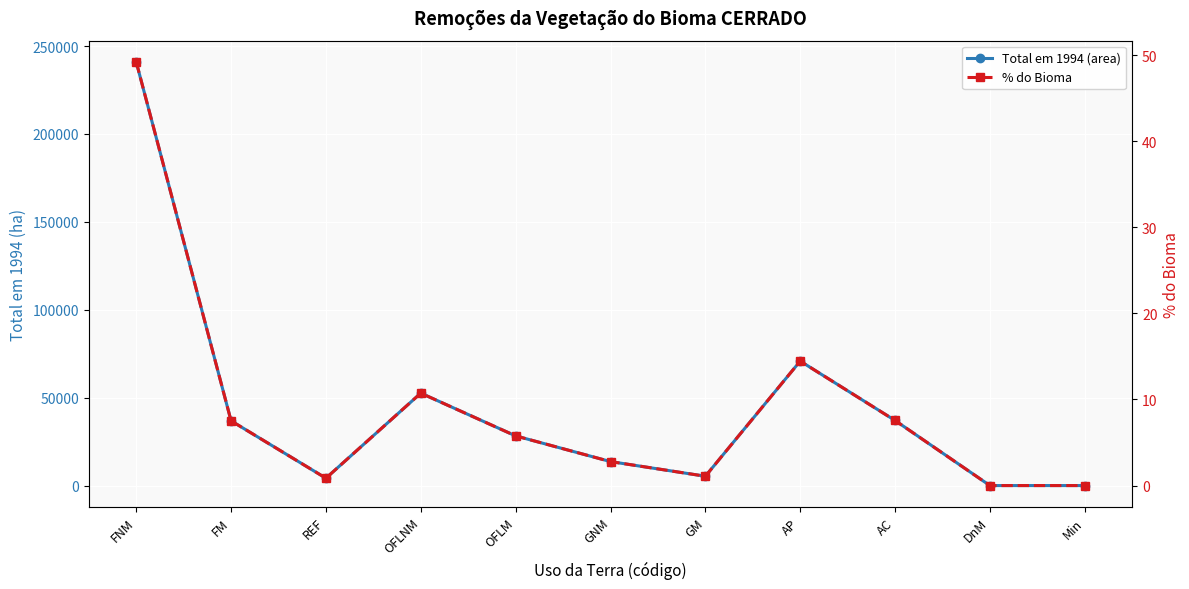

Which series changed the most between OFLM and AP?

Total em 1994 (area)